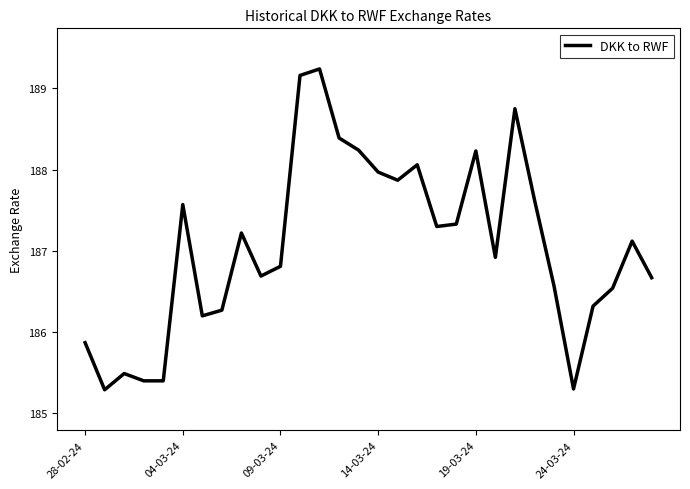

What is the smallest value displayed?

185.3